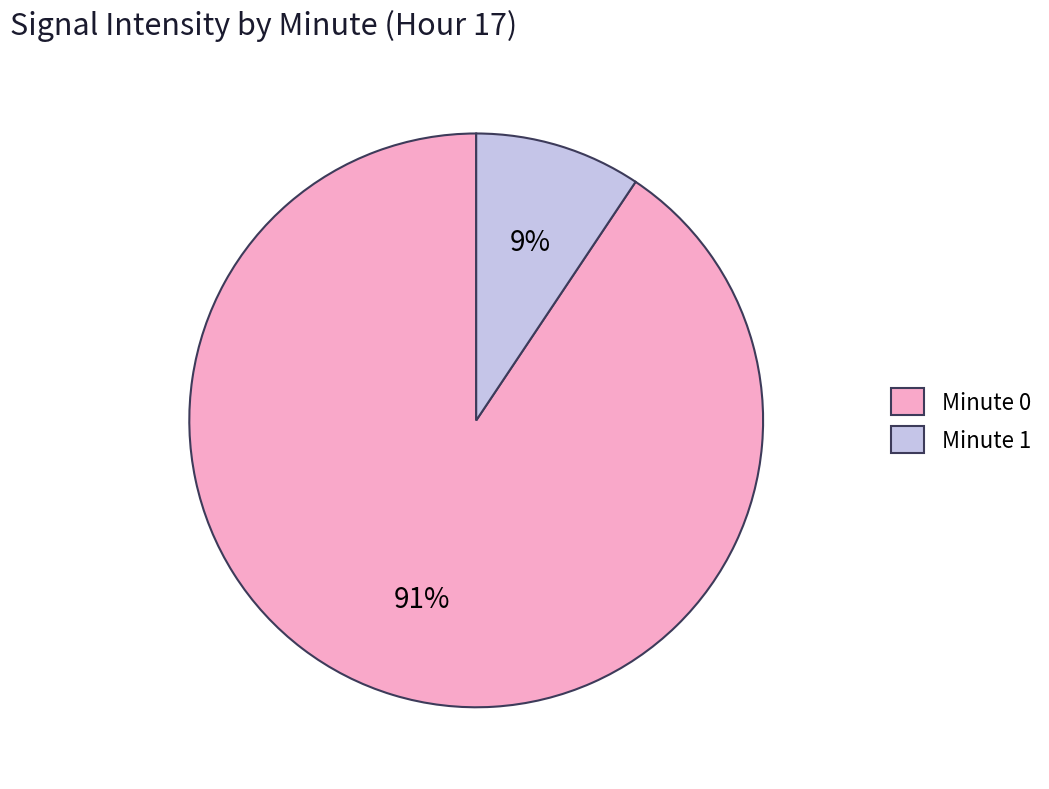

What percentage is the Minute 1 slice, to the nearest percent?

9%